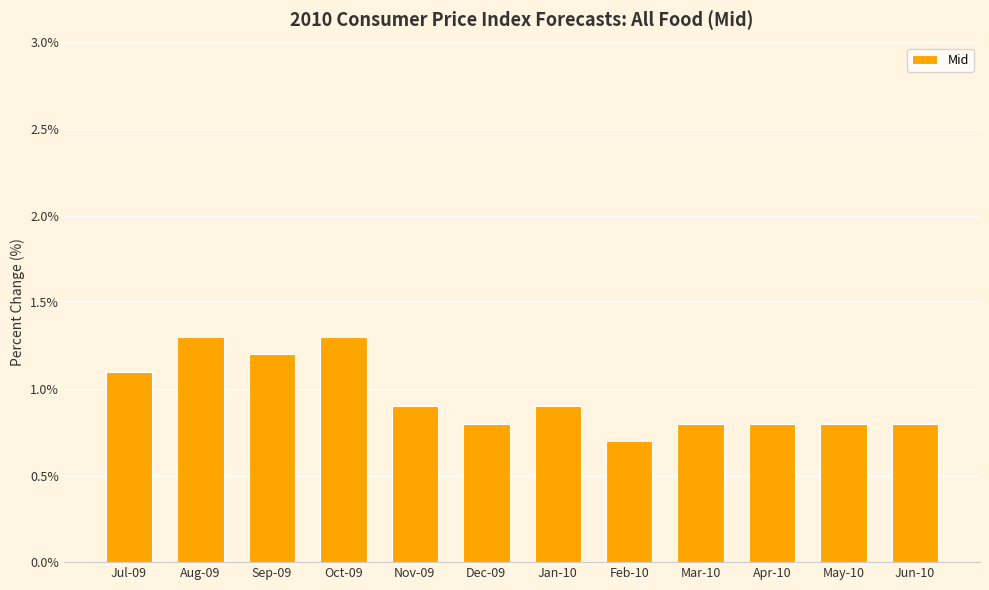

Reading left to right, list all the values displayed in this chart.

Jul-09=1.1	Aug-09=1.3	Sep-09=1.2	Oct-09=1.3	Nov-09=0.9	Dec-09=0.8	Jan-10=0.9	Feb-10=0.7	Mar-10=0.8	Apr-10=0.8	May-10=0.8	Jun-10=0.8